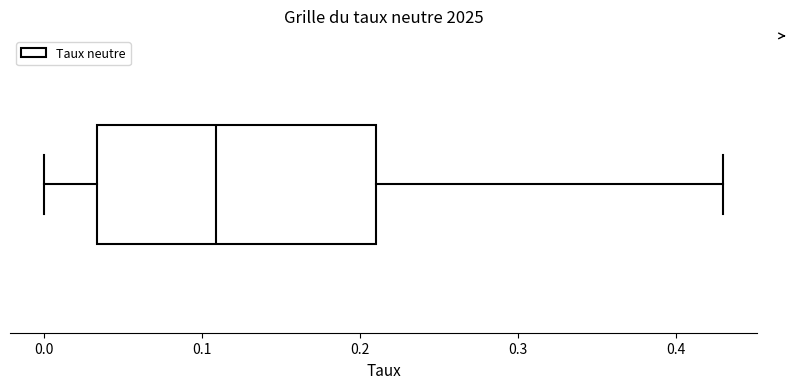

Where does the median line of the box sit on the x-axis? The values are not printed on the chart, so give them approximately, as read against the axis.

0.11